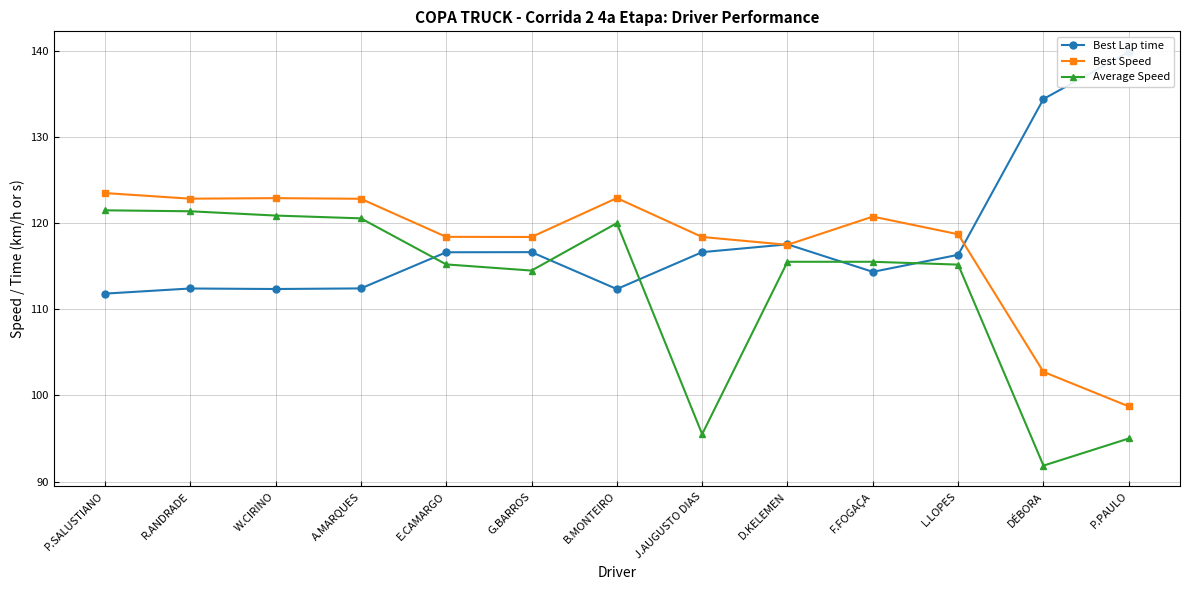

Reading left to right, transcribe all the data shown in this chart.

Best Lap time: 111.8	112.4	112.3	112.4	116.6	116.6	112.3	116.6	117.5	114.3	116.3	134.4	139.8
Best Speed: 123.5	122.8	122.9	122.8	118.4	118.4	122.9	118.4	117.5	120.7	118.7	102.7	98.7
Average Speed: 121.5	121.4	120.9	120.5	115.2	114.5	120.0	95.5	115.5	115.5	115.2	91.9	95.0